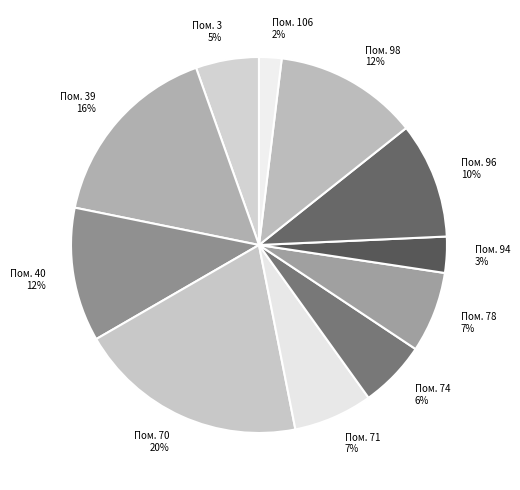

To the nearest percent, what is the average slice percentage?

9%